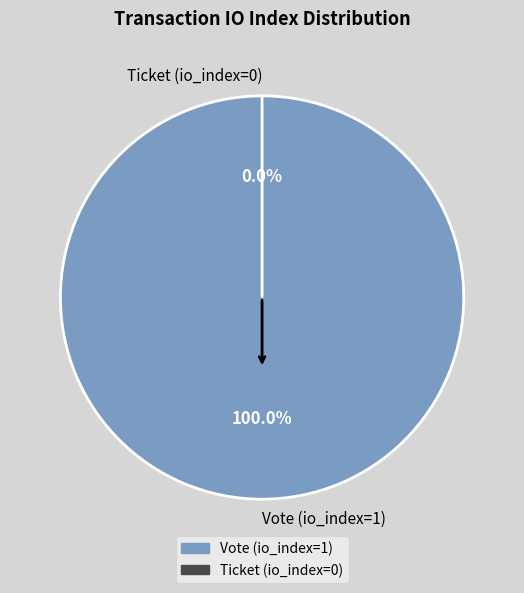

To the nearest percent, what is the combined percentage of Ticket (io_index=0) and Vote (io_index=1)?

100%